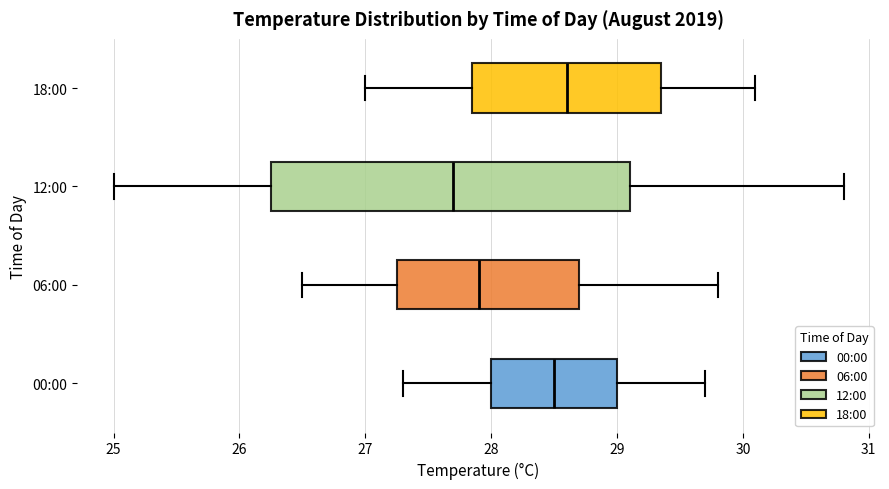

Where is the right edge of the box for 12:00 on the x-axis? The values are not printed on the chart, so give them approximately, as read against the axis.

29.1